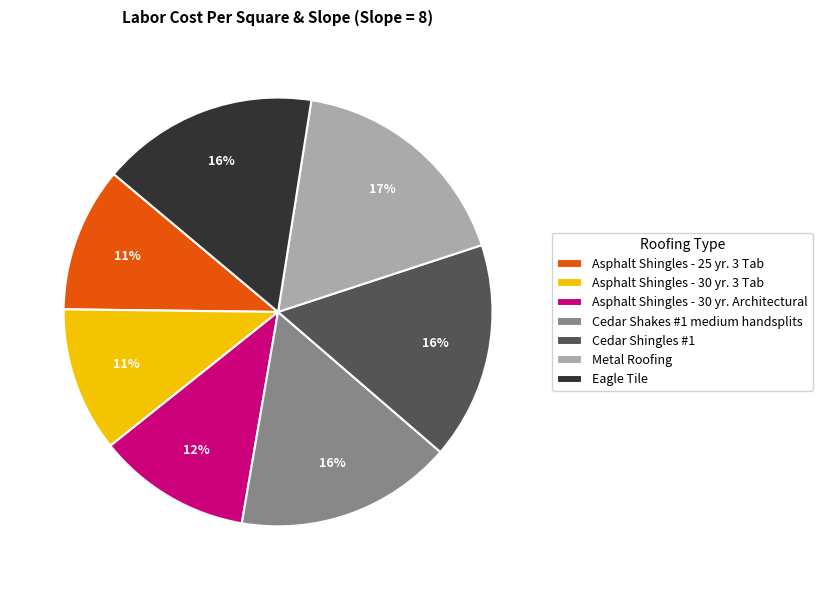

Which category has the biggest portion of the pie?

Metal Roofing